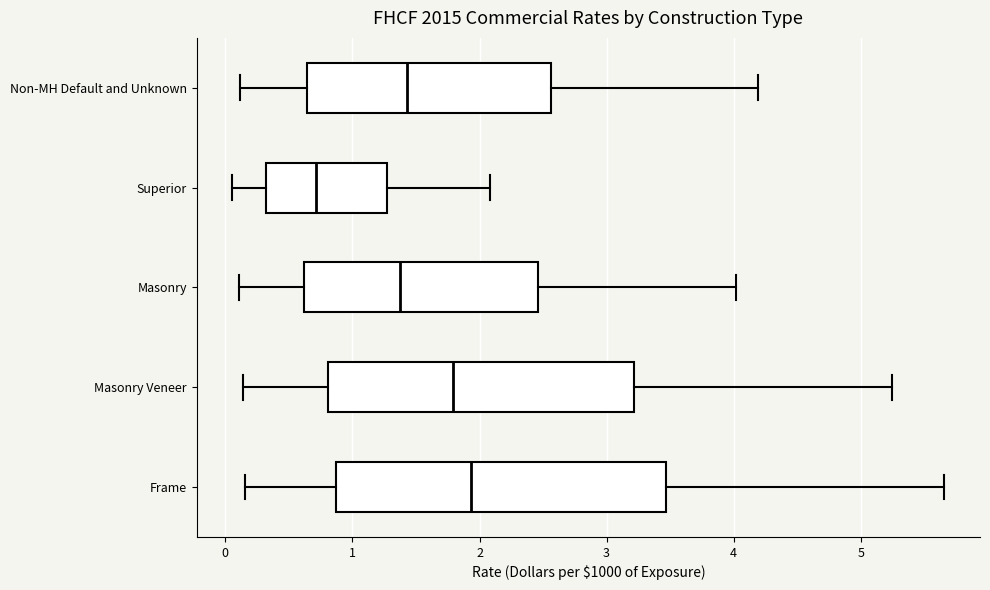

Where does the left whisker of the box for Masonry end on the x-axis? The values are not printed on the chart, so give them approximately, as read against the axis.

0.1